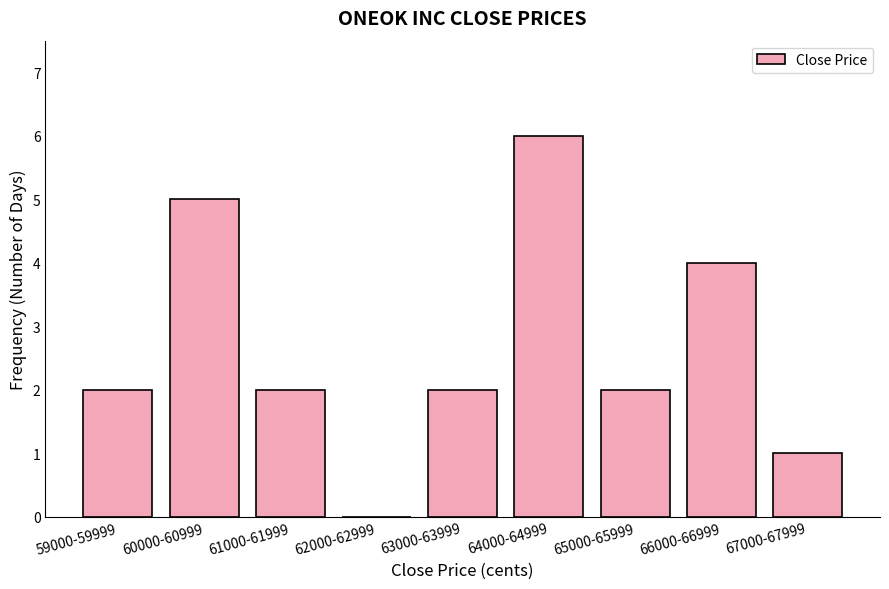

Reading right to left, transcribe all the data shown in this chart.

67000-67999=1	66000-66999=4	65000-65999=2	64000-64999=6	63000-63999=2	62000-62999=0	61000-61999=2	60000-60999=5	59000-59999=2